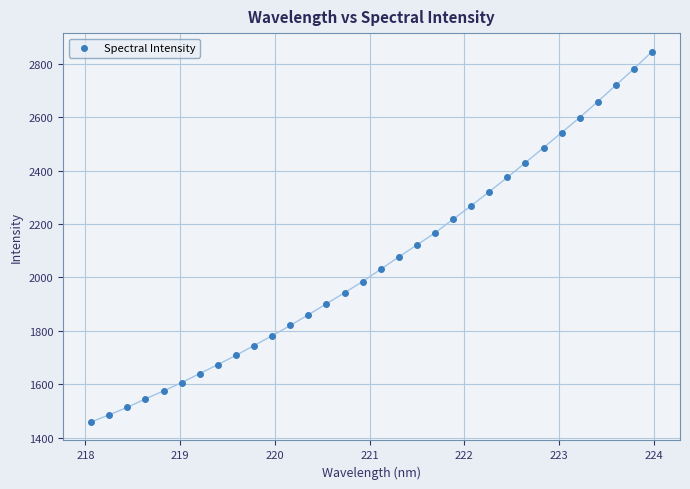

What is the range of X values (max minus min)?

5.9